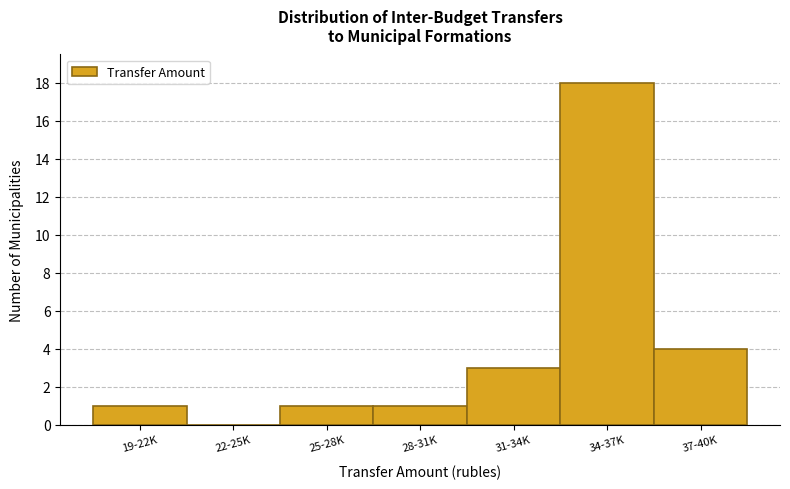

Reading left to right, what are all the values shown in this chart?

19-22K=1	22-25K=0	25-28K=1	28-31K=1	31-34K=3	34-37K=18	37-40K=4